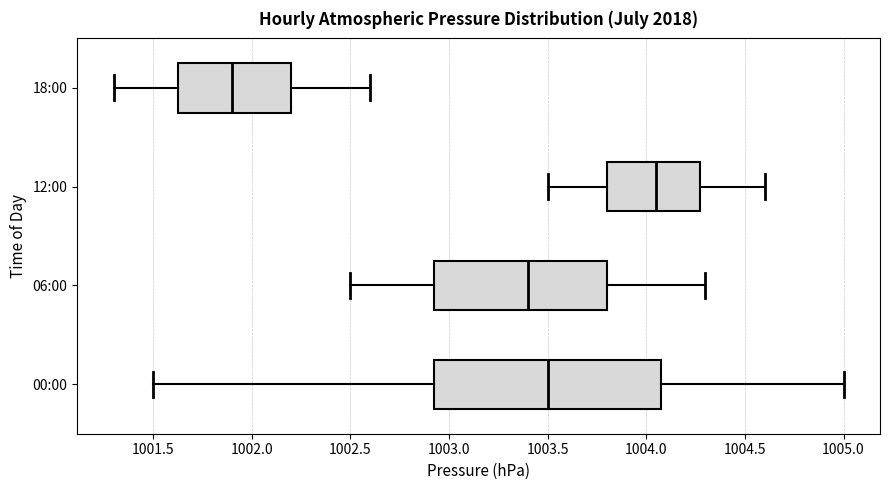

Comparing the boxes themselves (not the whiskers), which one is the widest?

00:00